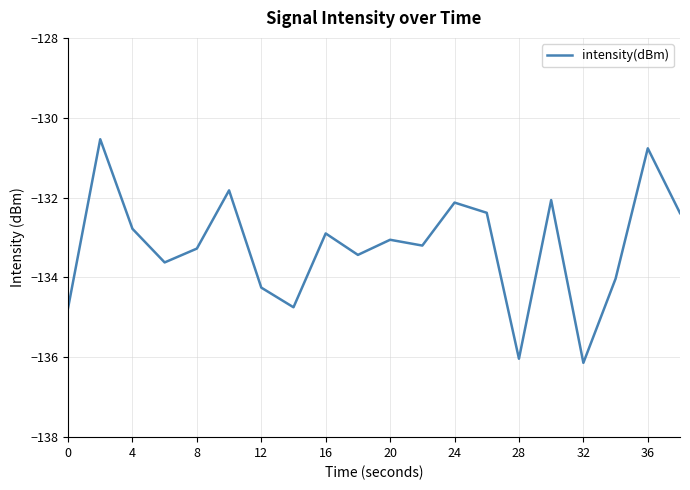

What is the sum of all values?

-2664.3